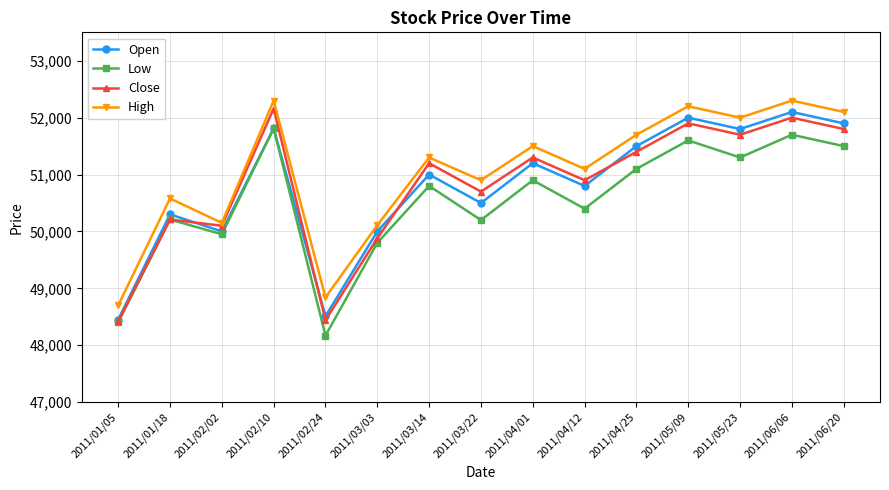

In Close, how many points are lower than both neighbors (excluding endpoints)?

5